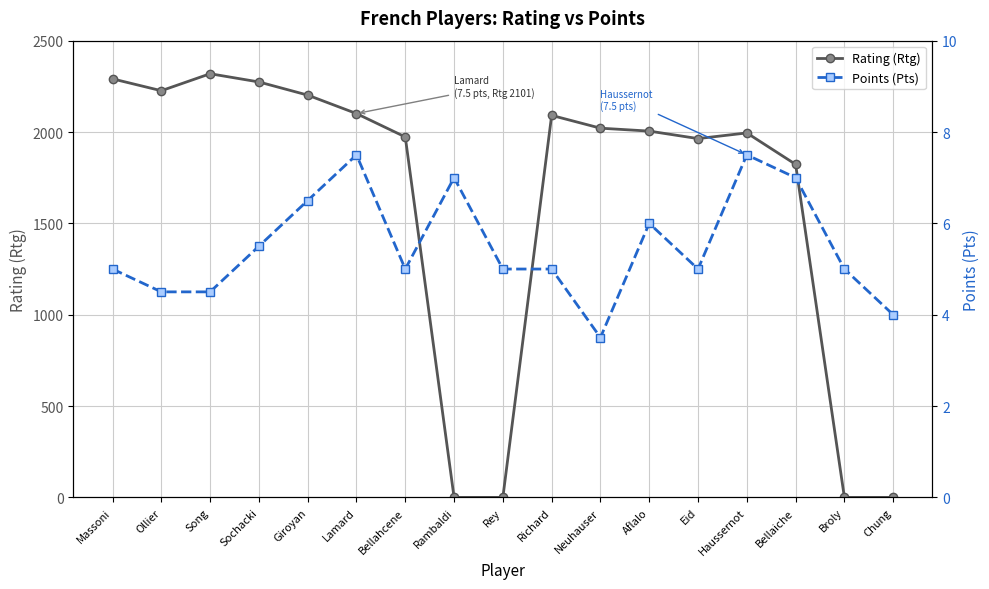

Rank the series by their maximum value, from highest to lowest.

Rating (Rtg), Points (Pts)